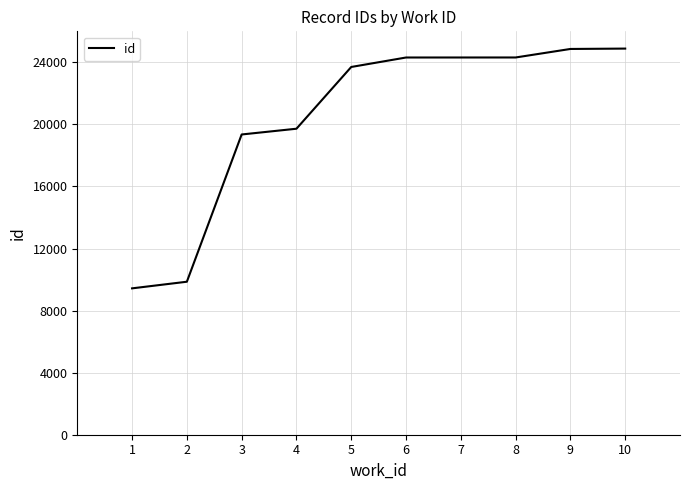

Read the value at 8, to the nearest 50.

24300